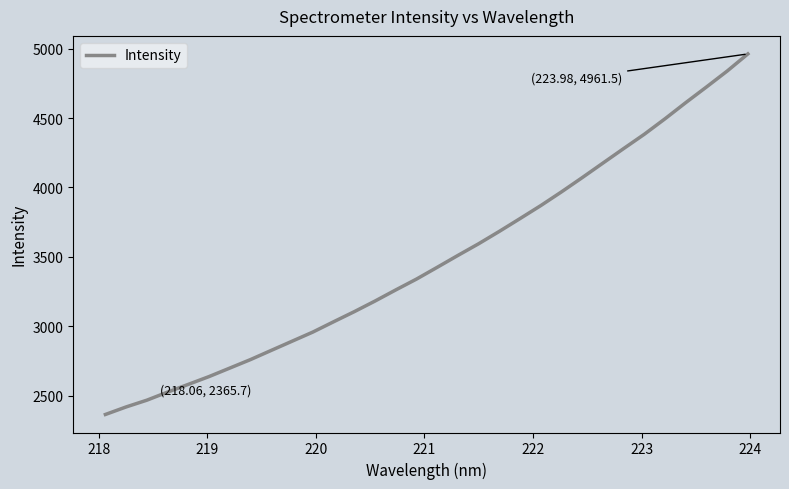

What is the greatest value displayed?

4961.5